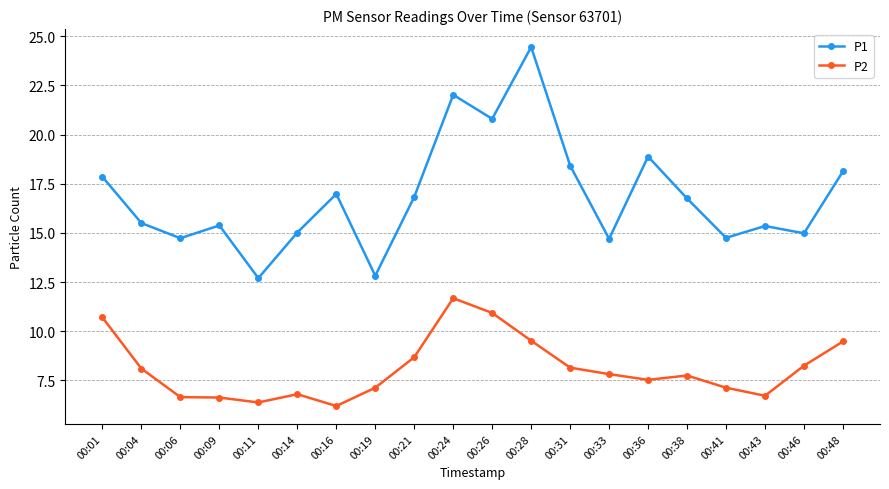

True or false: P2 and P1 intersect in this chart.

False